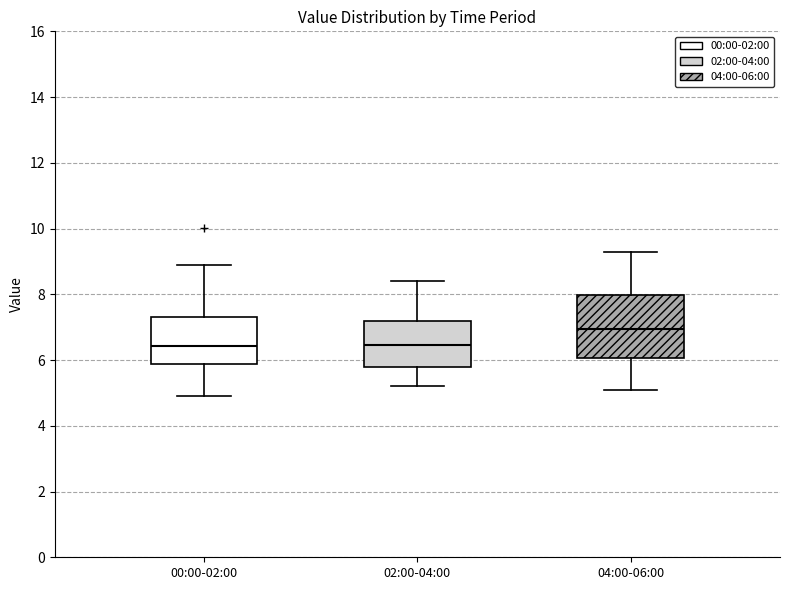

Reading left to right, transcribe this box plot: for each box, give where its median line is, the range the box spans, and where its two whiskers end, as read against the y-axis. The values are not printed on the chart, so give them approximately, as read against the axis.

00:00-02:00: median 6.4, box 5.8 to 7.4, whiskers 5.0 to 9.0
02:00-04:00: median 6.4, box 5.8 to 7.2, whiskers 5.2 to 8.4
04:00-06:00: median 7.0, box 6.0 to 8.0, whiskers 5.2 to 9.4